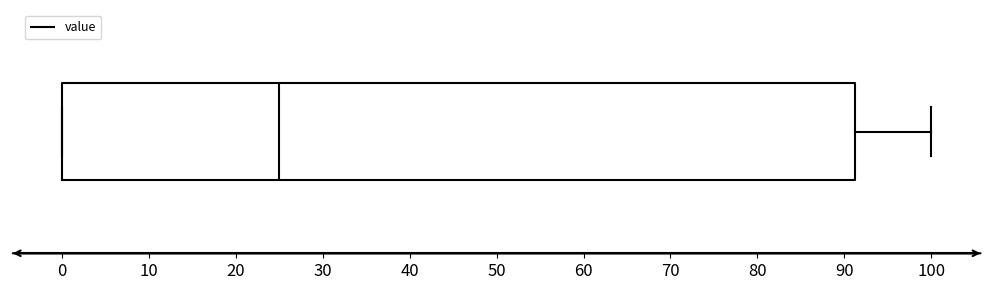

Where does the median line of the box sit on the x-axis? The values are not printed on the chart, so give them approximately, as read against the axis.

25